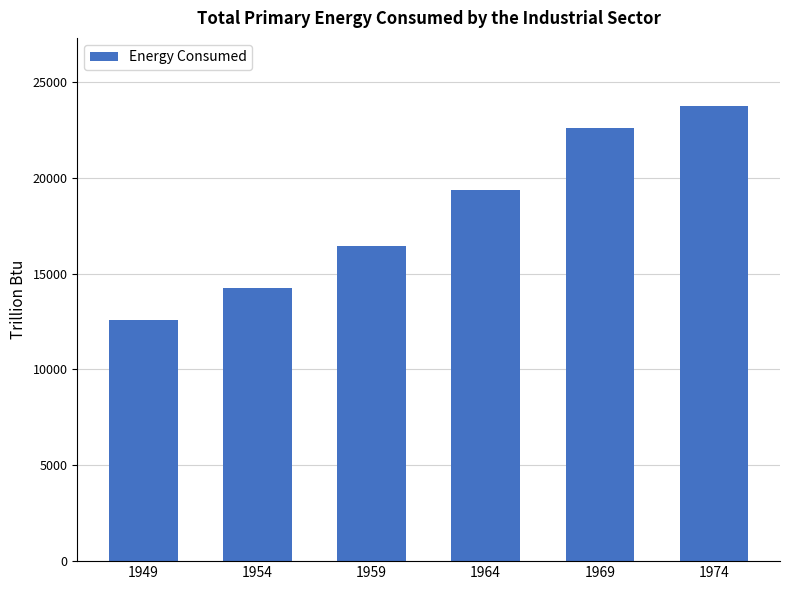

Reading right to left, transcribe all the data shown in this chart.

23739.5	22605.9	19366.6	16467.4	14250.9	12561.1